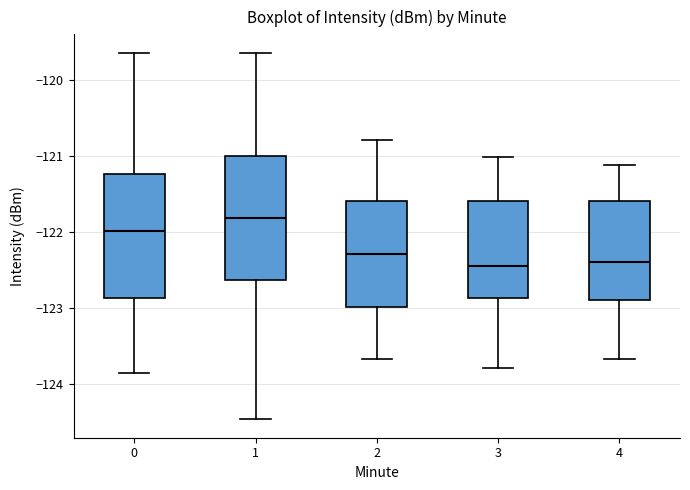

Reading left to right, read every box against the y-axis: the position of its median line, the range the box covers, and the ends of its whiskers. The values are not printed on the chart, so give them approximately, as read against the axis.

0: median -122.0, box -122.9 to -121.2, whiskers -123.9 to -119.6
1: median -121.8, box -122.6 to -121.0, whiskers -124.5 to -119.7
2: median -122.3, box -123.0 to -121.6, whiskers -123.7 to -120.8
3: median -122.5, box -122.9 to -121.6, whiskers -123.8 to -121.0
4: median -122.4, box -122.9 to -121.6, whiskers -123.7 to -121.1